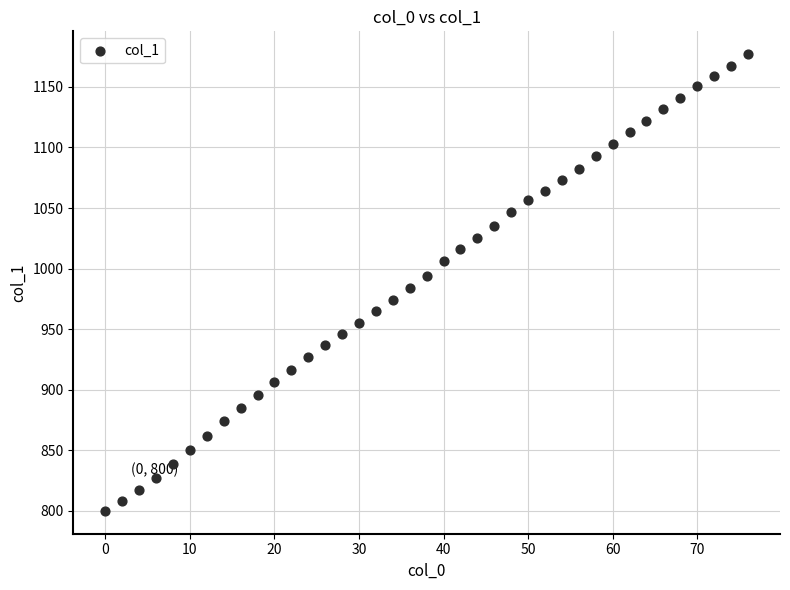

What is the range of Y values (max minus min)?

377